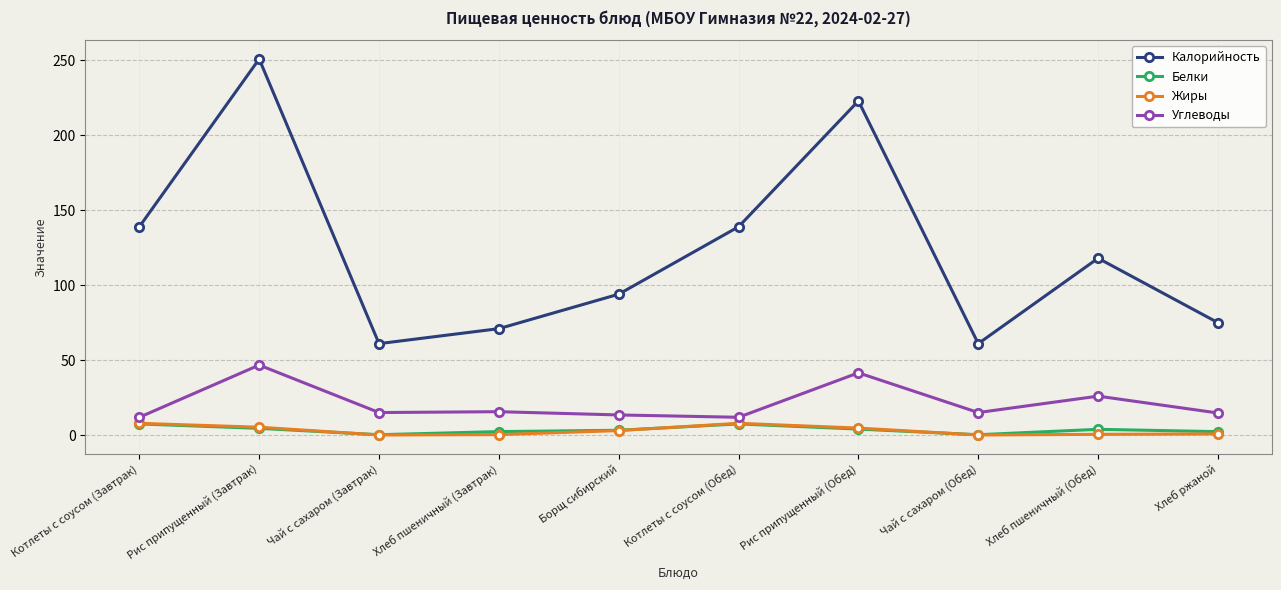

True or false: Калорийность has more than 1 interior local peaks.

True